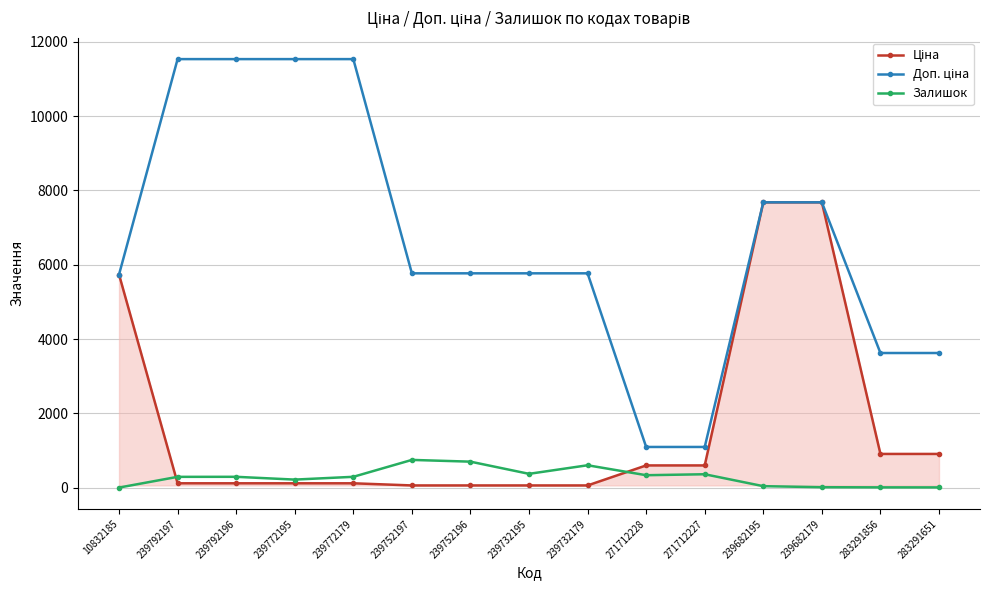

At how many categories does at least one series exceed 4064?

11